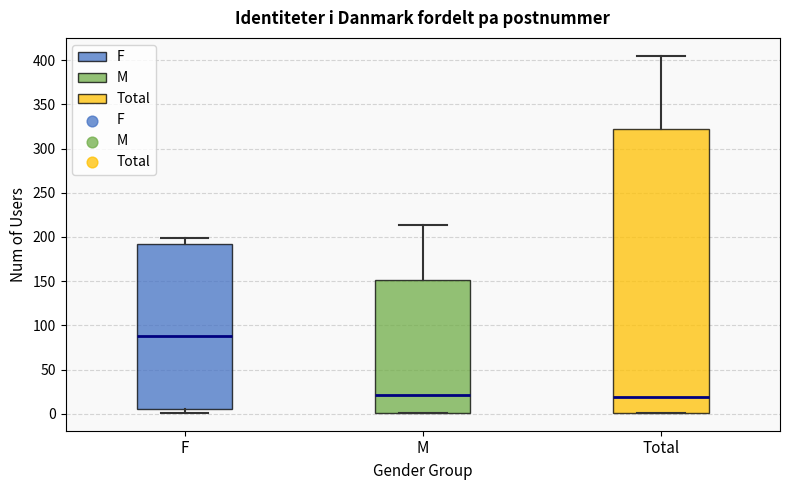

Comparing the boxes themselves (not the whiskers), which one is the tallest?

Total